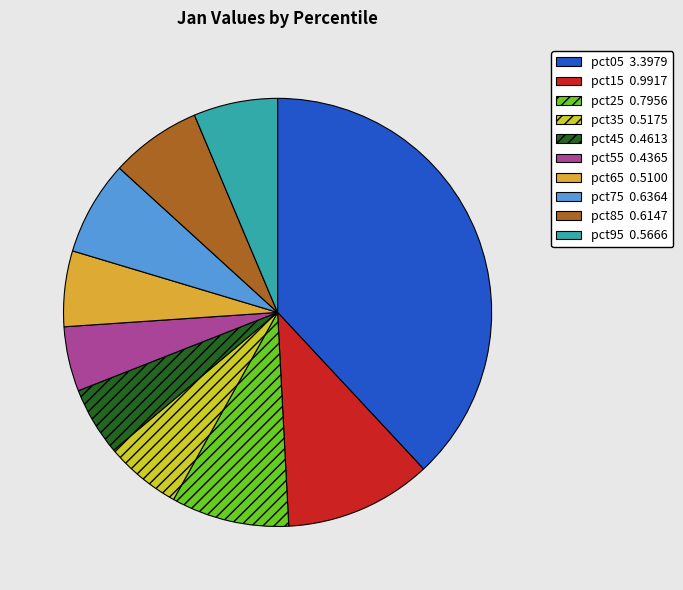

Which has a higher value, pct15 or pct85?

pct15